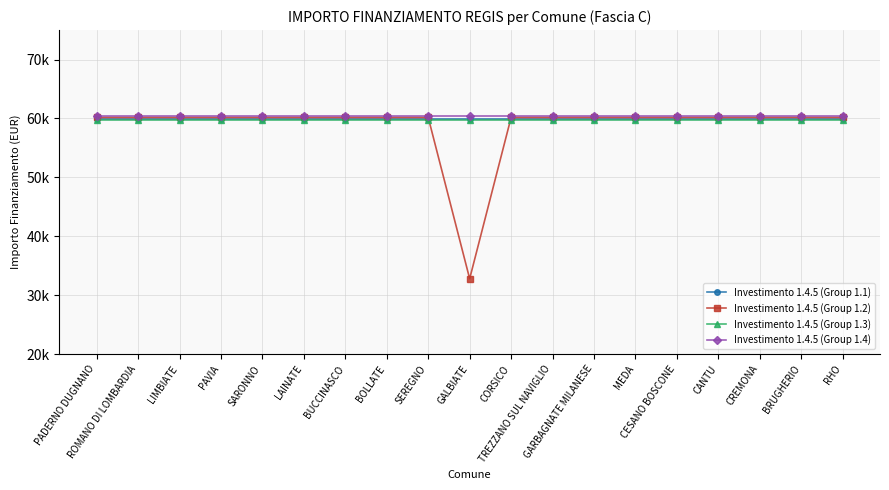

True or false: Investimento 1.4.5 (Group 1.2) and Investimento 1.4.5 (Group 1.4) intersect in this chart.

False